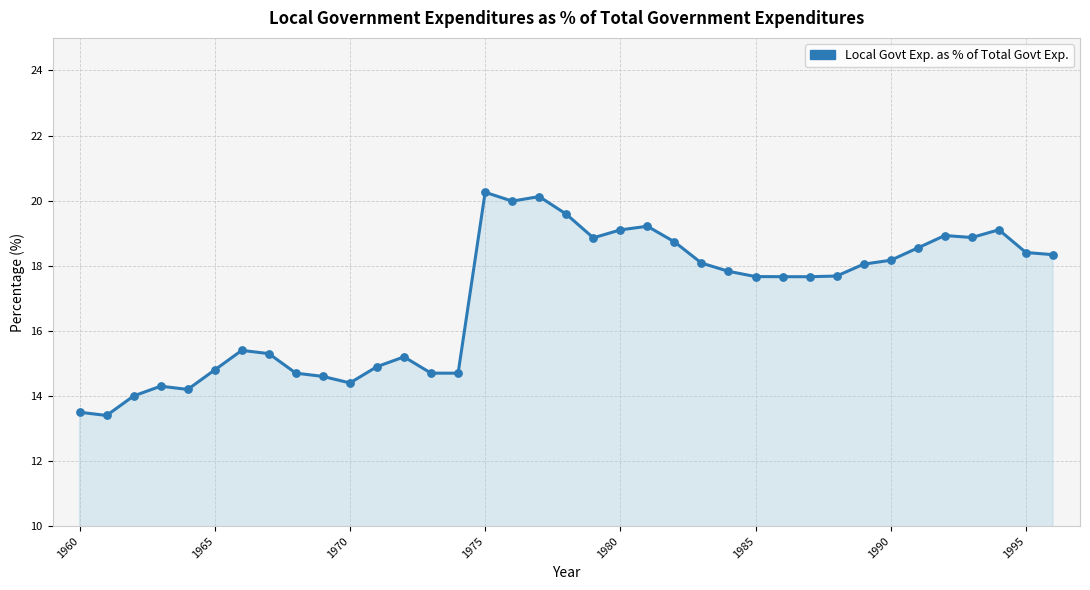

What is the smallest value displayed?

13.4